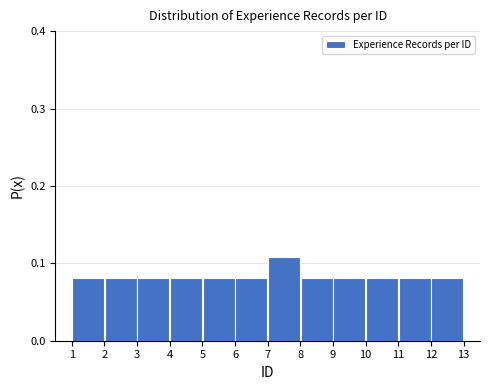

Which range on the x-axis has the tallest bar?

7 to 8